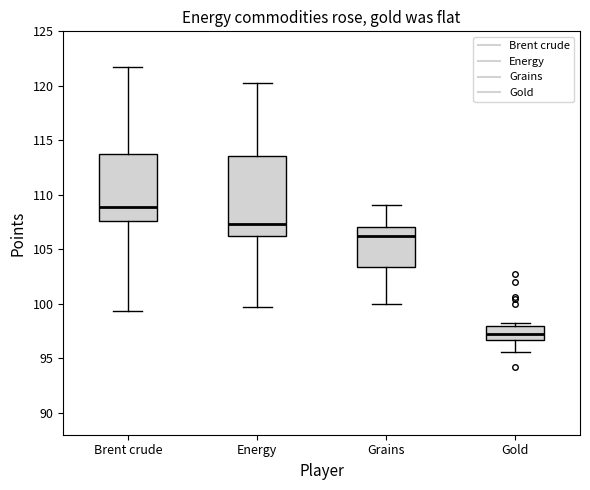

Reading left to right, read every box against the y-axis: the position of its median line, the range the box covers, and the ends of its whiskers. The values are not printed on the chart, so give them approximately, as read against the axis.

Brent crude: median 109.0, box 107.5 to 114.0, whiskers 99.5 to 121.5
Energy: median 107.5, box 106.5 to 113.5, whiskers 100.0 to 120.0
Grains: median 106.0, box 103.5 to 107.0, whiskers 100.0 to 109.0
Gold: median 97.5, box 96.5 to 98.0, whiskers 95.5 to 98.0 (just above the box's upper edge)